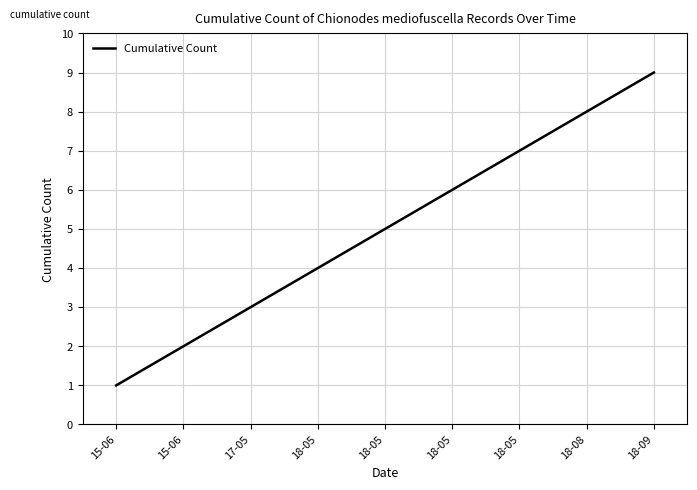

What is the label of the 5th point from the left?

18-05